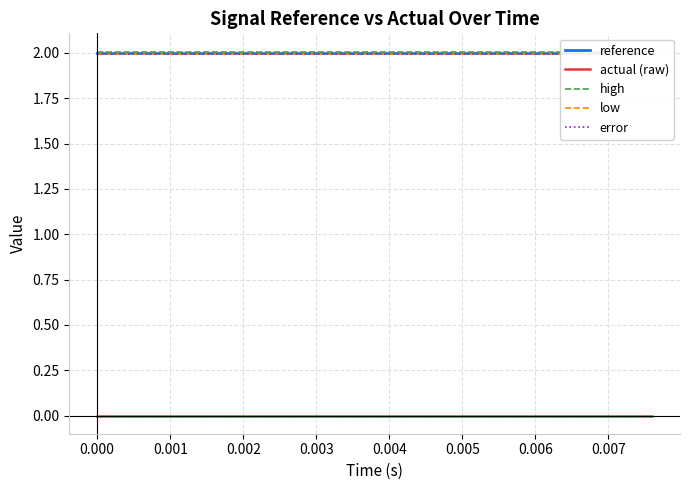

What is the greatest value displayed?

2.0